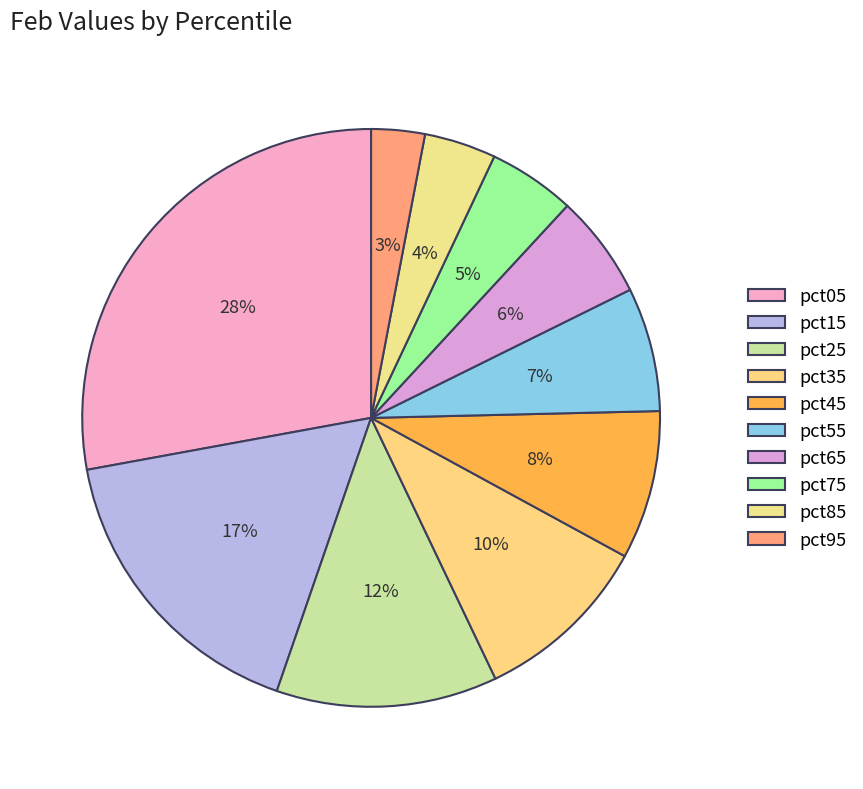

Which has a higher value, pct75 or pct85?

pct75